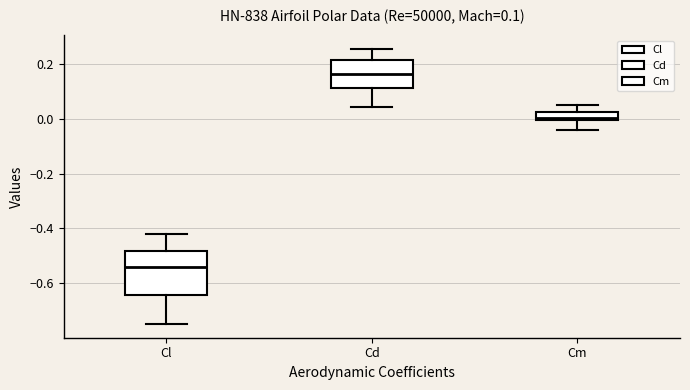

Comparing the boxes themselves (not the whiskers), which one is the tallest?

Cl